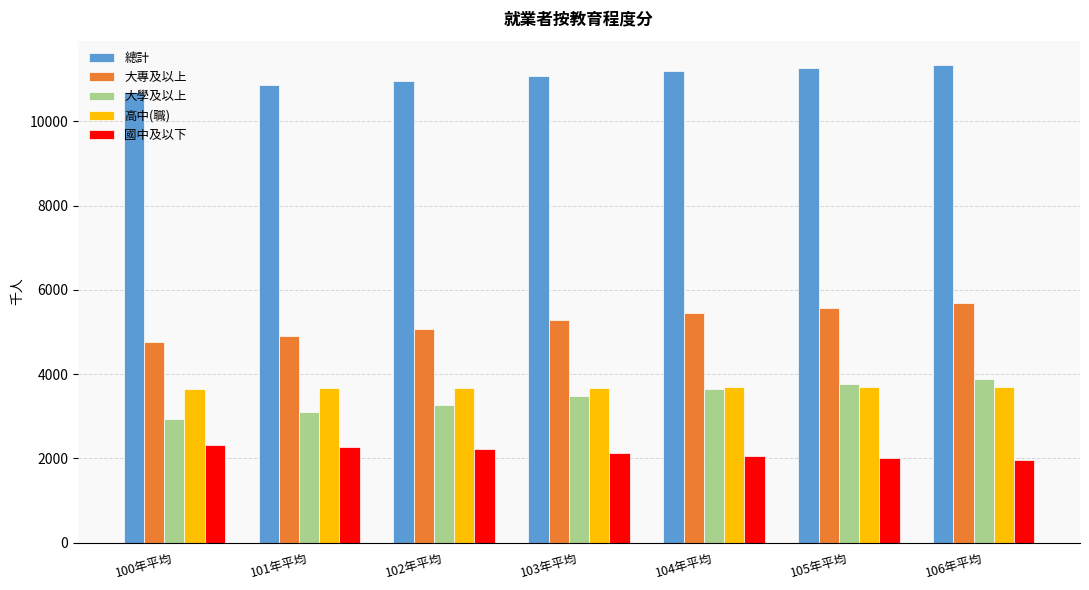

What is the value of the 國中及以下 bar at the 2nd from the left?

2268